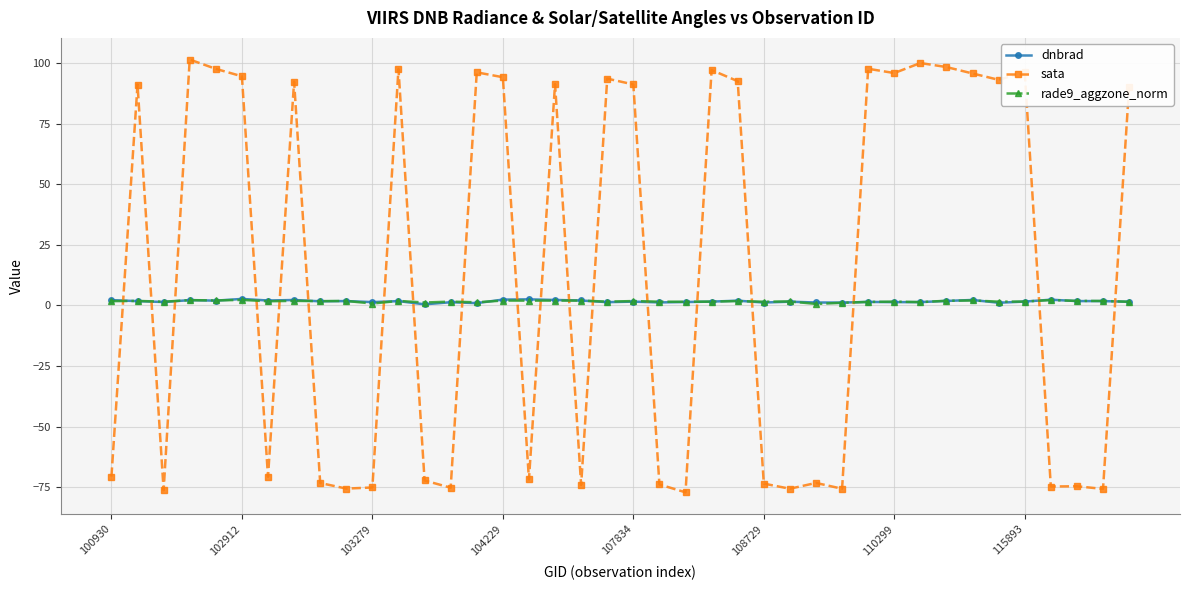

Which series has the largest range (max minus min)?

sata